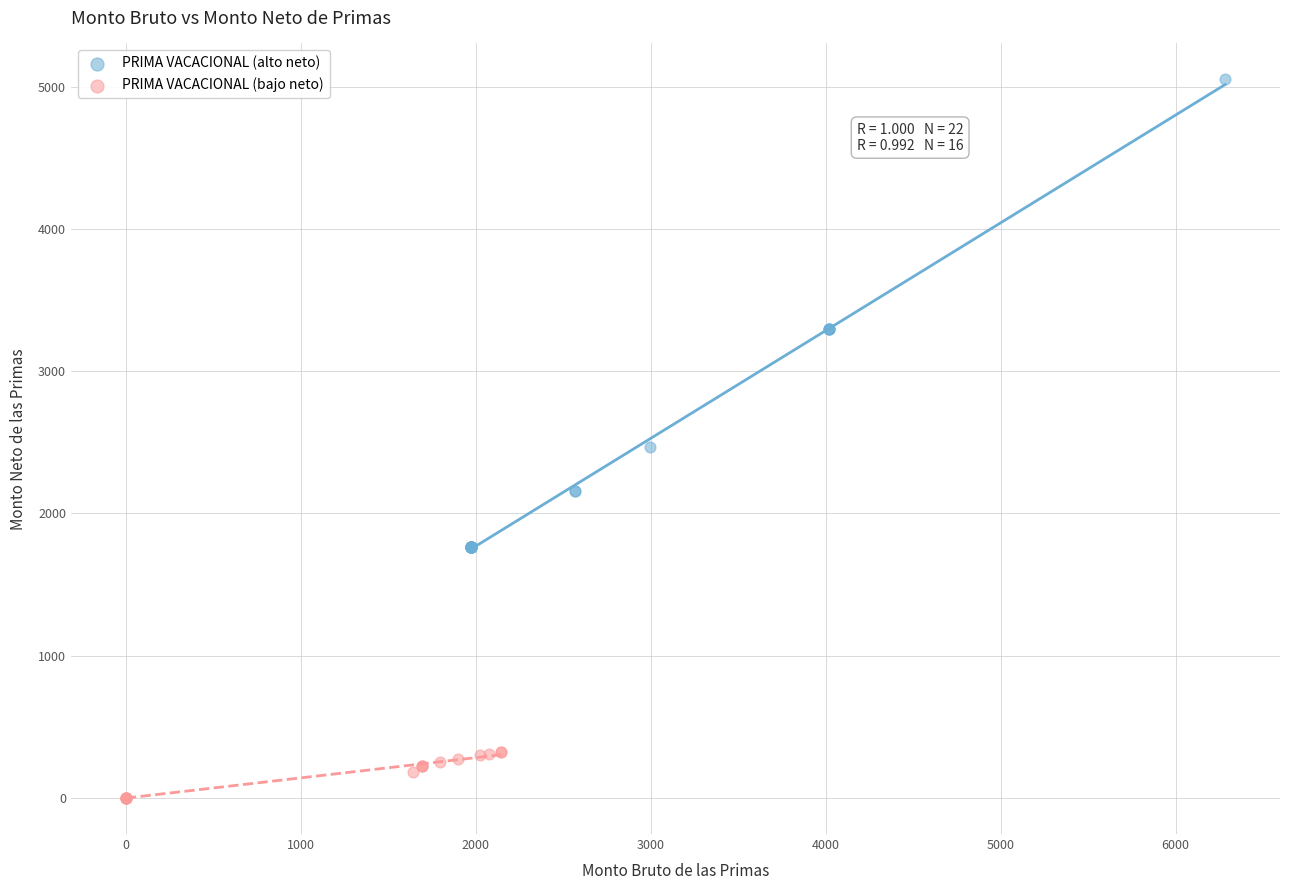

Which series has the widest spread of Y values?

PRIMA VACACIONAL (alto neto)